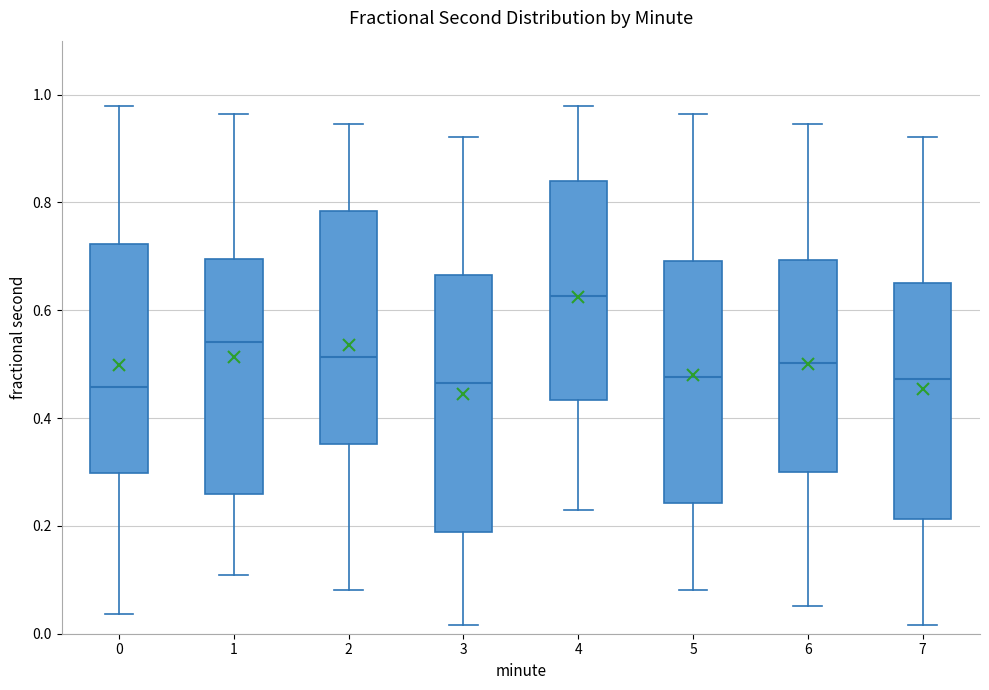

Reading left to right, transcribe this box plot: for each box, give where its median line is, the range the box spans, and where its two whiskers end, as read against the y-axis. The values are not printed on the chart, so give them approximately, as read against the axis.

0: median 0.46, box 0.30 to 0.72, whiskers 0.04 to 0.98
1: median 0.54, box 0.26 to 0.70, whiskers 0.10 to 0.96
2: median 0.52, box 0.36 to 0.78, whiskers 0.08 to 0.94
3: median 0.46, box 0.18 to 0.66, whiskers 0.02 to 0.92
4: median 0.62, box 0.44 to 0.84, whiskers 0.22 to 0.98
5: median 0.48, box 0.24 to 0.70, whiskers 0.08 to 0.96
6: median 0.50, box 0.30 to 0.70, whiskers 0.06 to 0.94
7: median 0.48, box 0.22 to 0.66, whiskers 0.02 to 0.92